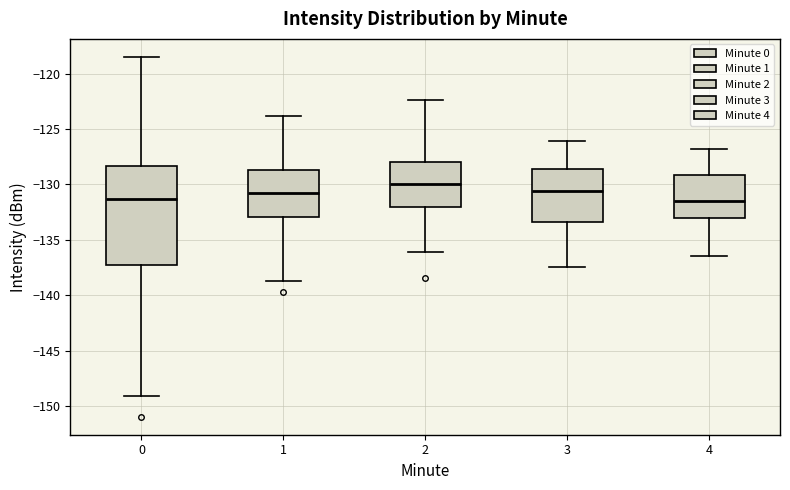

Comparing the boxes themselves (not the whiskers), which one is the tallest?

0